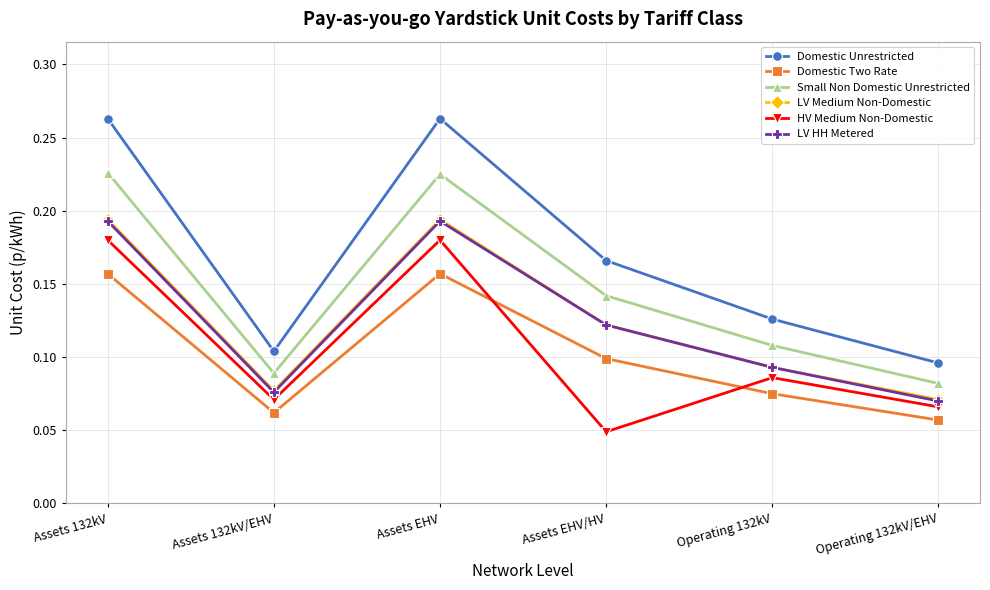

What is the sum of all HV Medium Non-Domestic values?

0.6